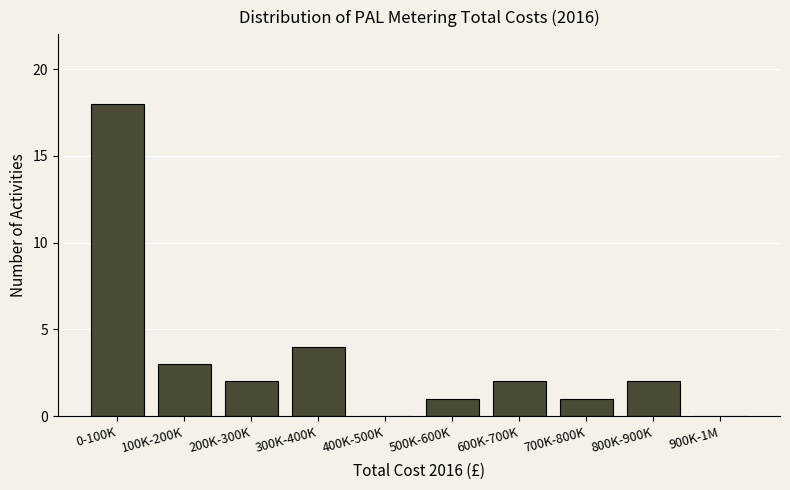

Reading left to right, transcribe all the data shown in this chart.

0-100K=18	100K-200K=3	200K-300K=2	300K-400K=4	400K-500K=0	500K-600K=1	600K-700K=2	700K-800K=1	800K-900K=2	900K-1M=0